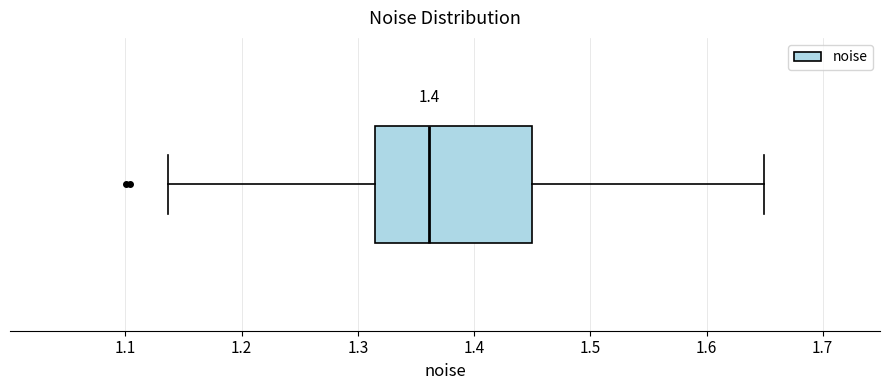

Read this box plot against the x-axis: the position of the median line, the range covered by the box, and the ends of both whiskers. The values are not printed on the chart, so give them approximately, as read against the axis.

median 1.36, box 1.31 to 1.45, whiskers 1.14 to 1.65